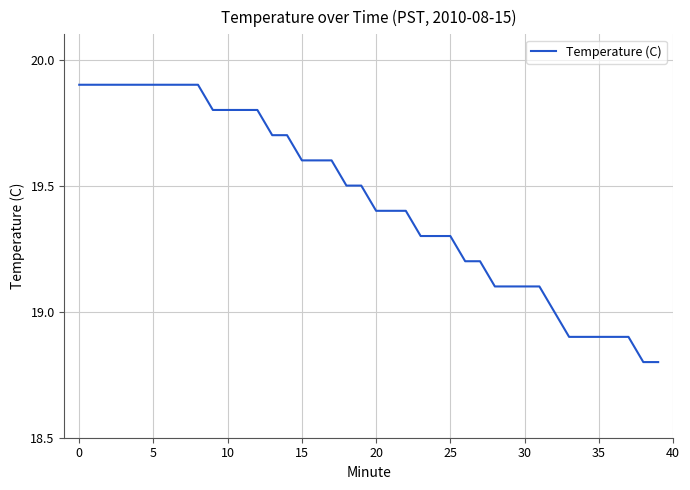

What is the minimum value shown in the chart?

18.8